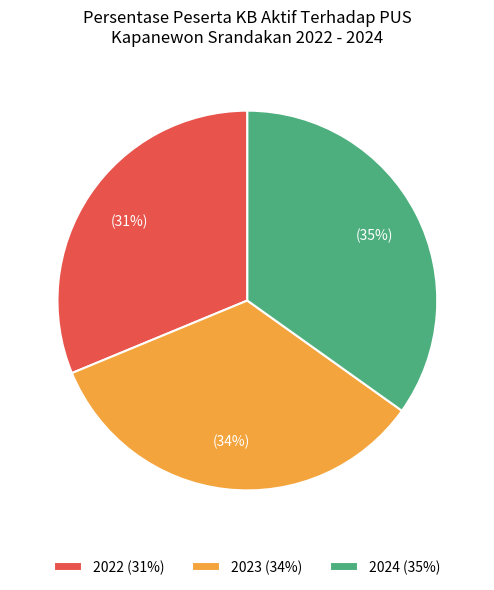

Which slice is the largest?

2024